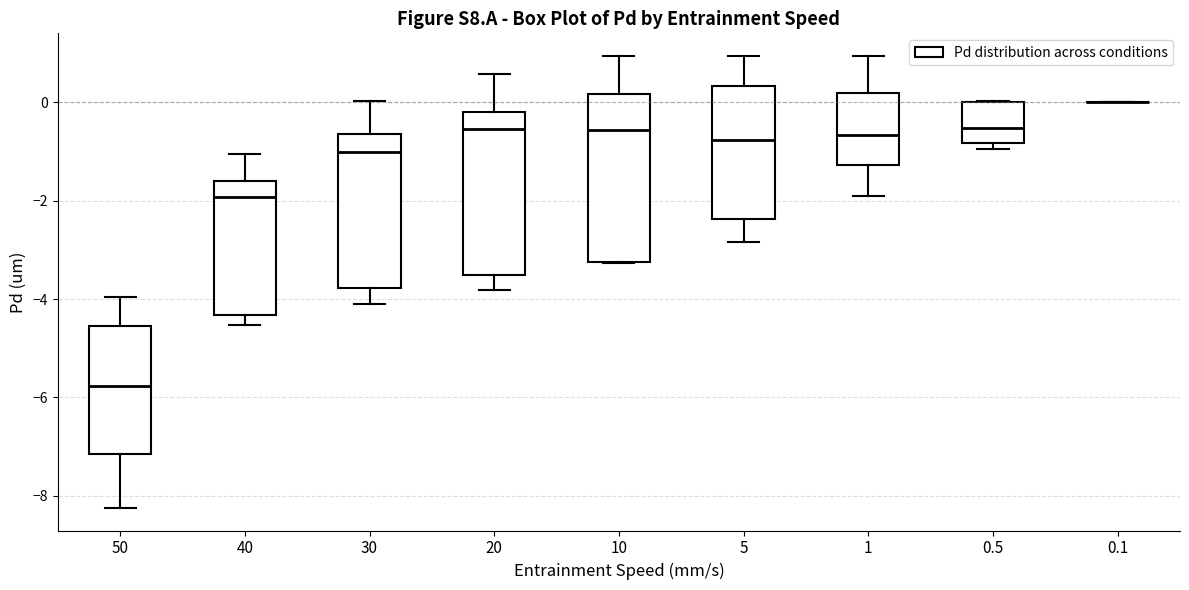

Where does the lower whisker of the box at x = 30 end on the y-axis? The values are not printed on the chart, so give them approximately, as read against the axis.

-4.0